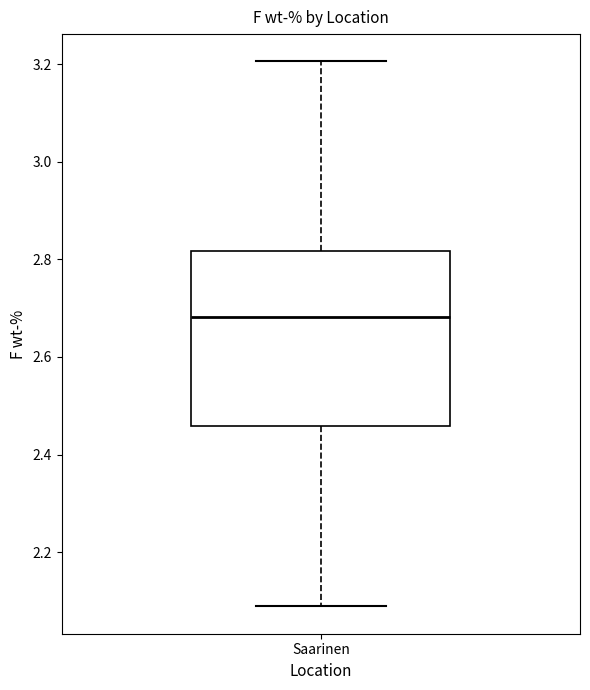

Read this box plot against the y-axis: the position of the median line, the range covered by the box, and the ends of both whiskers. The values are not printed on the chart, so give them approximately, as read against the axis.

median 2.68, box 2.46 to 2.82, whiskers 2.08 to 3.20